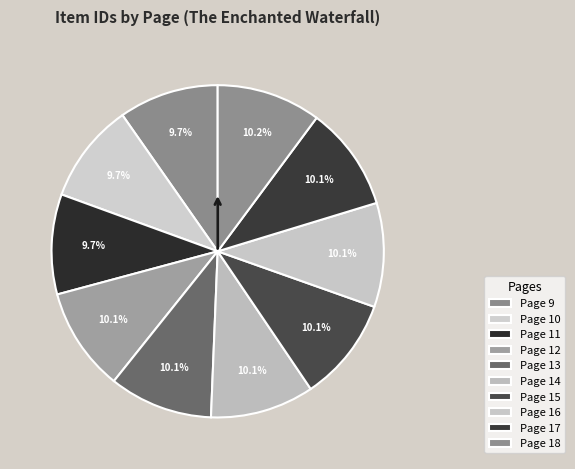

Does Page 18 account for over 50% of the chart?

No